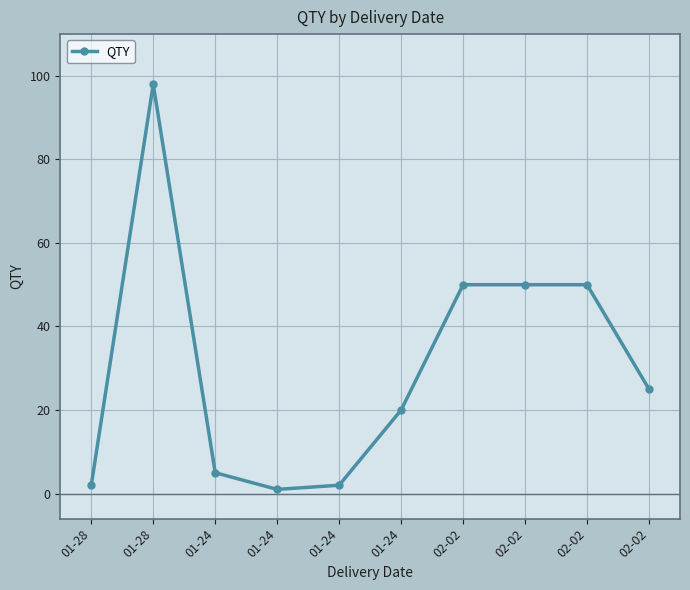

What is the label of the 1st point from the right?

02-02